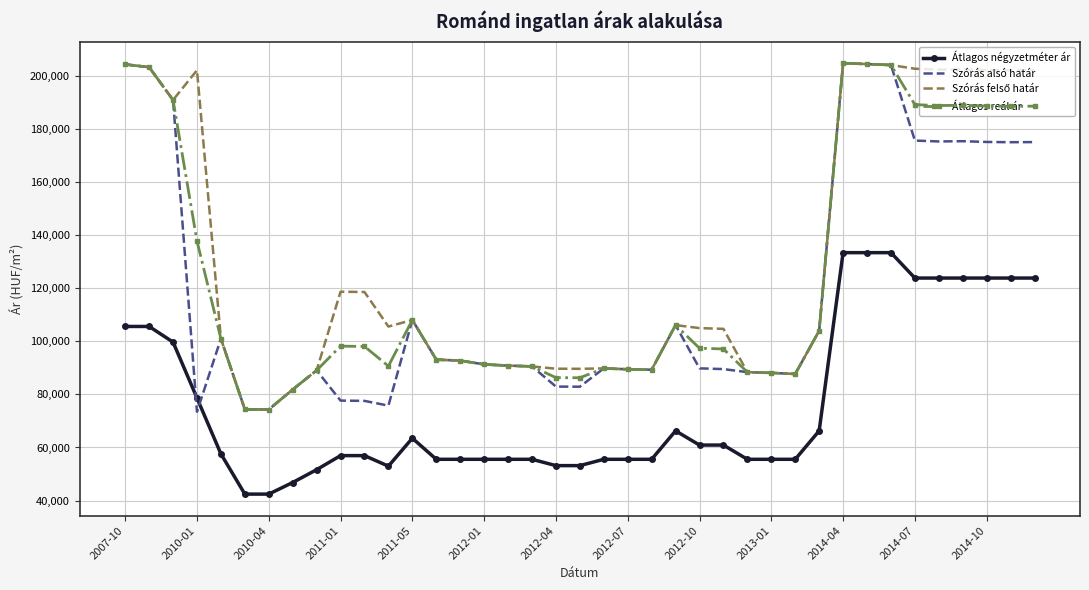

How many times do Szórás alsó határ and Átlagos négyzetméter ár cross each other?

2